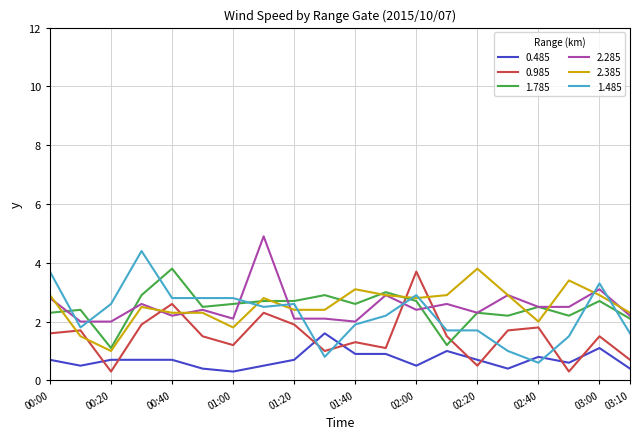

True or false: 2.285 and 0.485 cross at least once.

False